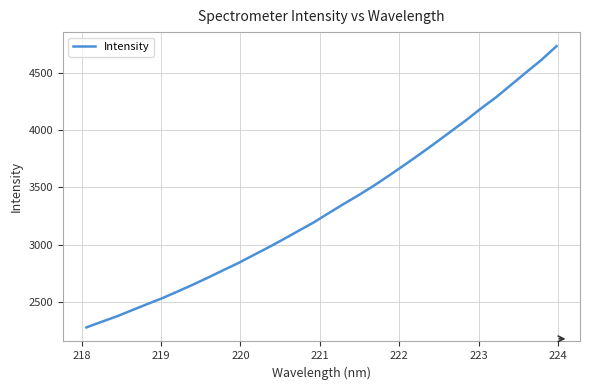

What is the difference between the maximum and minimum values?

2456.2